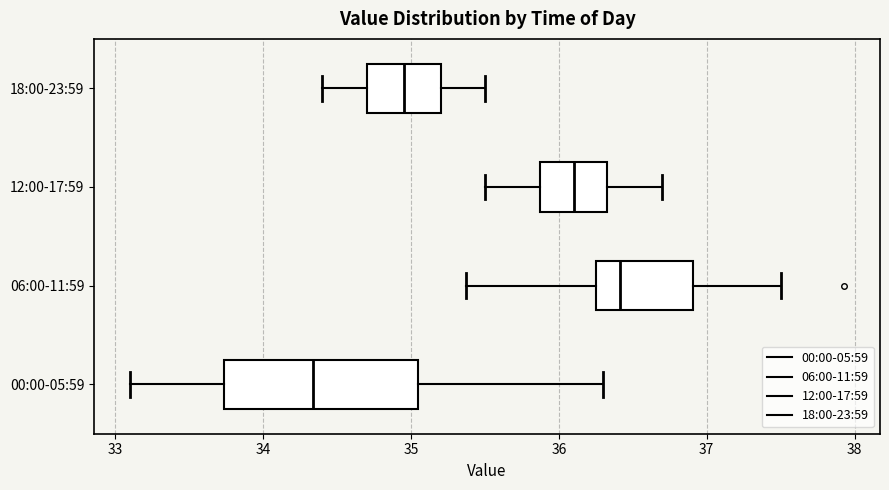

Reading bottom to top, transcribe this box plot: for each box, give where its median line is, the range the box spans, and where its two whiskers end, as read against the x-axis. The values are not printed on the chart, so give them approximately, as read against the axis.

00:00-05:59: median 34.3, box 33.7 to 35.0, whiskers 33.1 to 36.3
06:00-11:59: median 36.4, box 36.3 to 36.9, whiskers 35.4 to 37.5
12:00-17:59: median 36.1, box 35.9 to 36.3, whiskers 35.5 to 36.7
18:00-23:59: median 35.0, box 34.7 to 35.2, whiskers 34.4 to 35.5